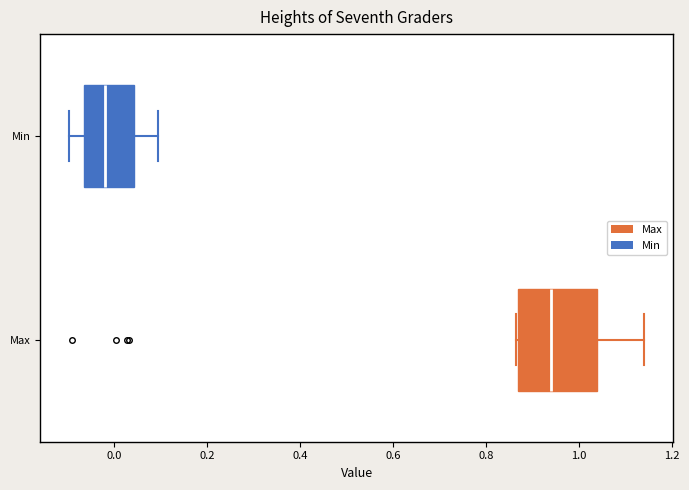

Where is the left edge of the box for Max on the x-axis? The values are not printed on the chart, so give them approximately, as read against the axis.

0.86